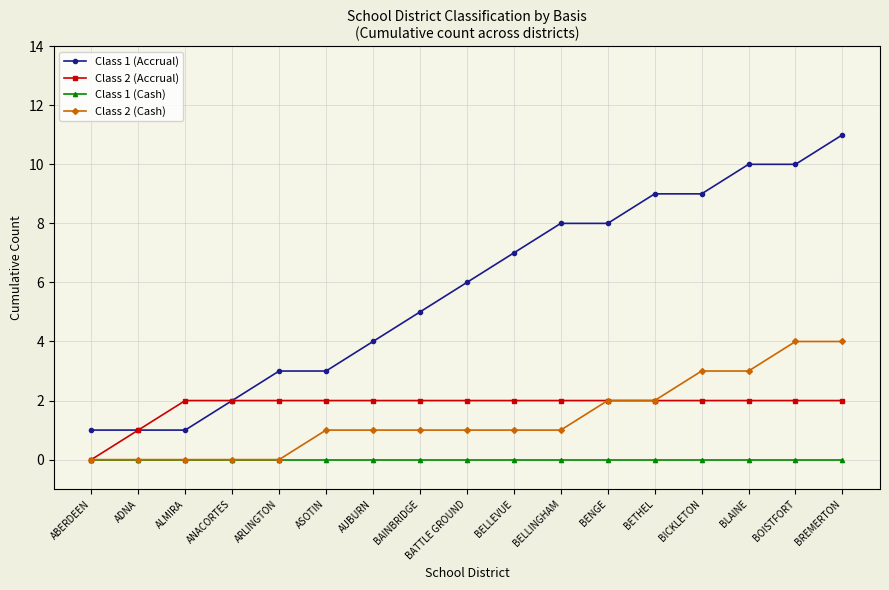

At which label does Class 2 (Accrual) reach its minimum?

ABERDEEN